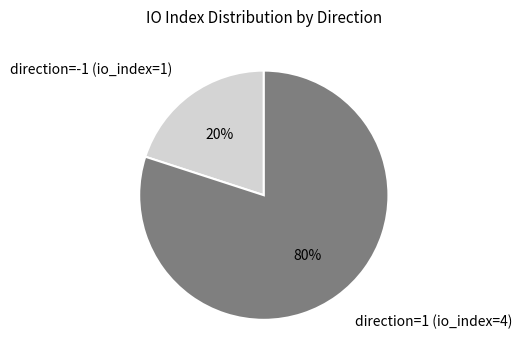

Do direction=-1 (io_index=1) and direction=1 (io_index=4) together represent more than half of the pie?

Yes